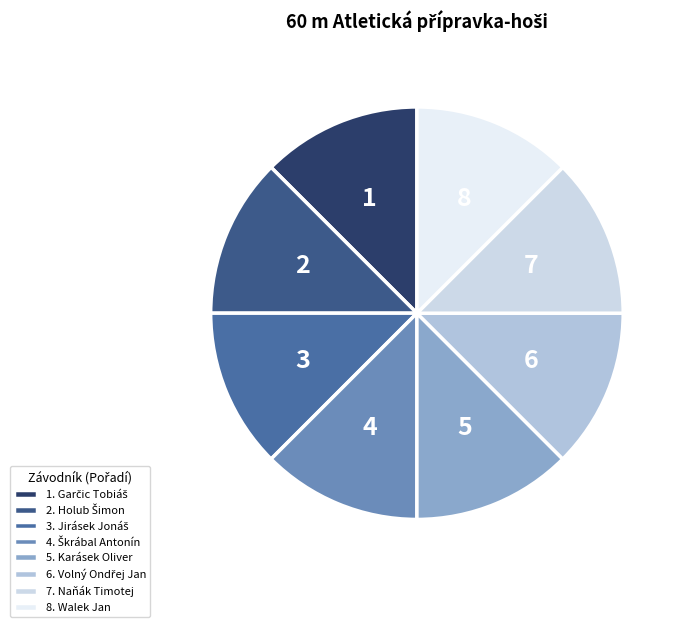

Which slice is the smallest?

Garčic Tobiáš